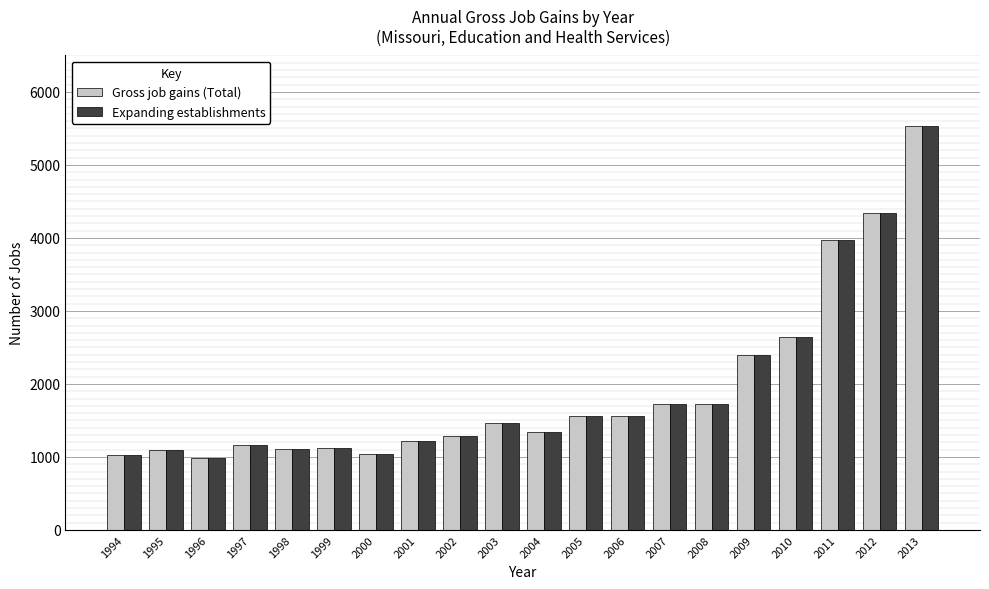

Is the value of Gross job gains (Total) at 2005 greater than the value of Expanding establishments at 2012?

No